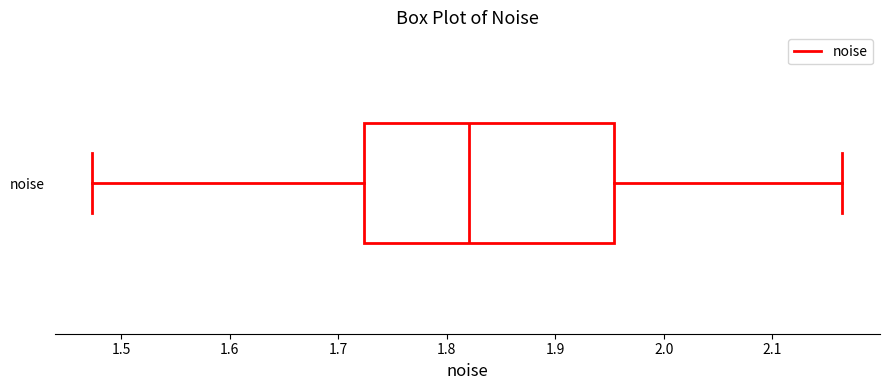

Where is the left edge of the box for noise on the x-axis? The values are not printed on the chart, so give them approximately, as read against the axis.

1.72